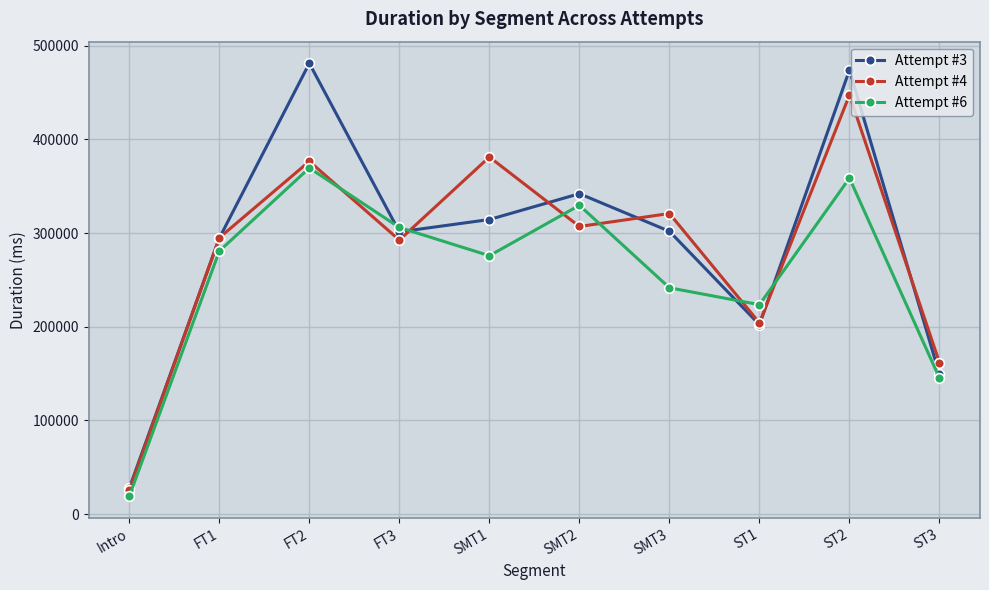

Which series has the largest total across all categories?

Attempt #3